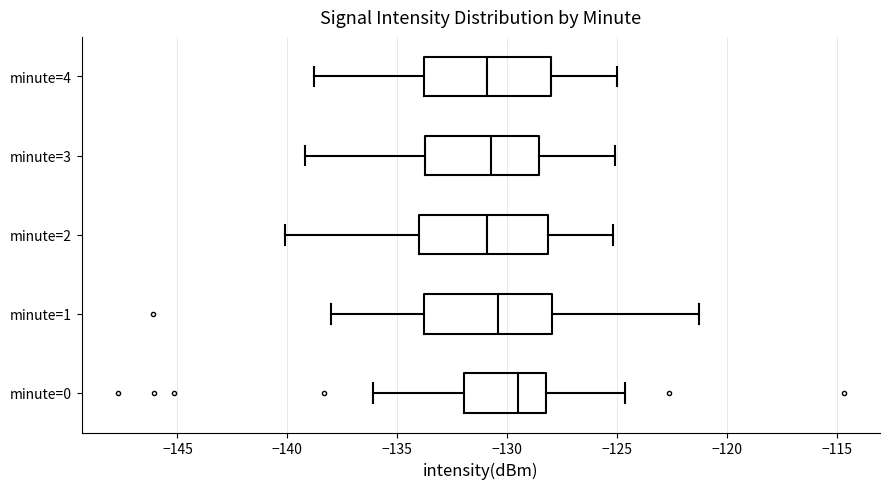

Which box has the furthest to the right median line?

minute=0